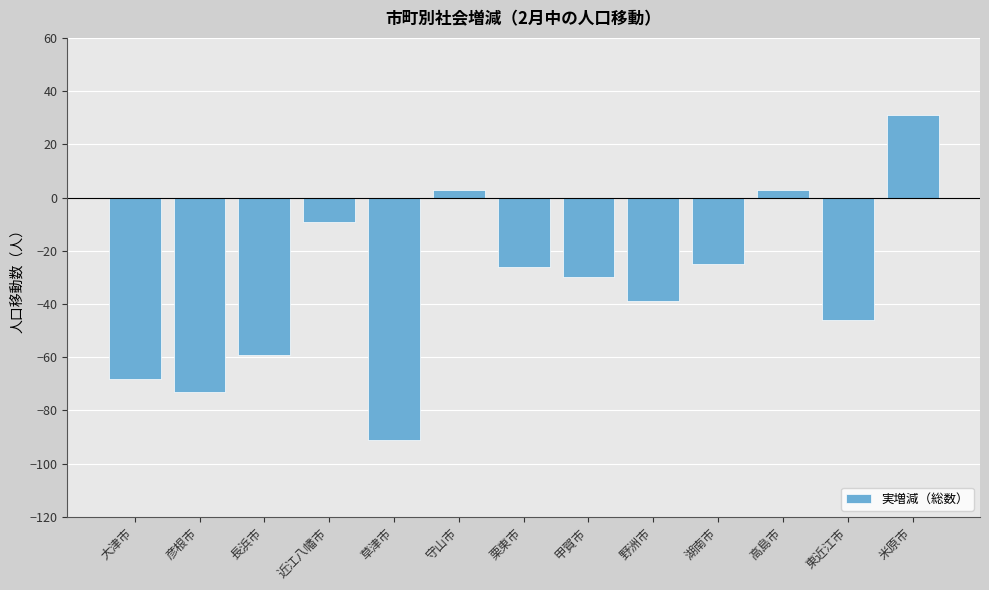

What is the change in value from 彦根市 to 長浜市?

+14